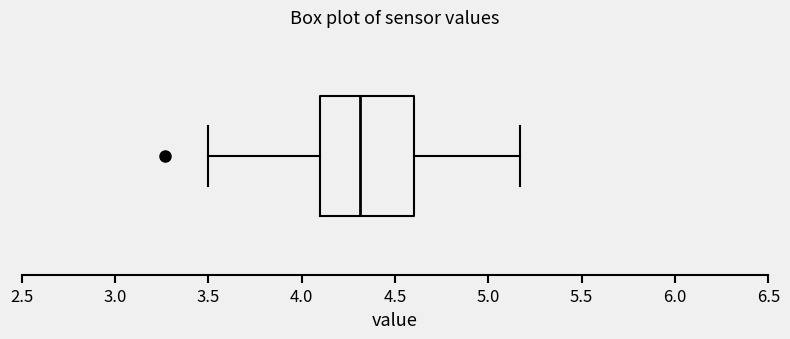

Transcribe this box plot: give where the median line is, the range the box spans, and where the two whiskers end, as read against the x-axis. The values are not printed on the chart, so give them approximately, as read against the axis.

median 4.30, box 4.10 to 4.60, whiskers 3.50 to 5.15